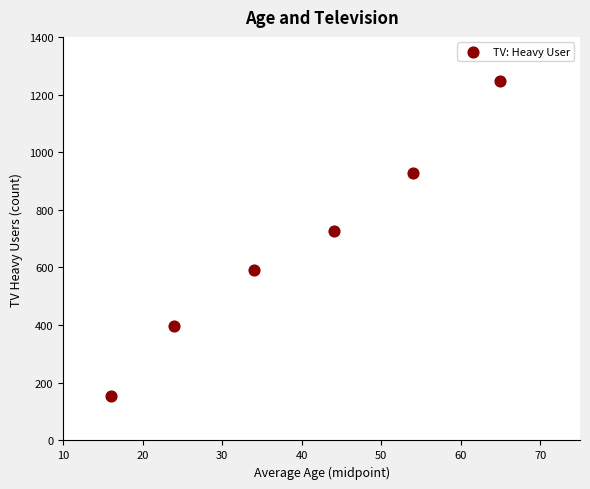

What Y value in the scatter plot is closest to 701?

725